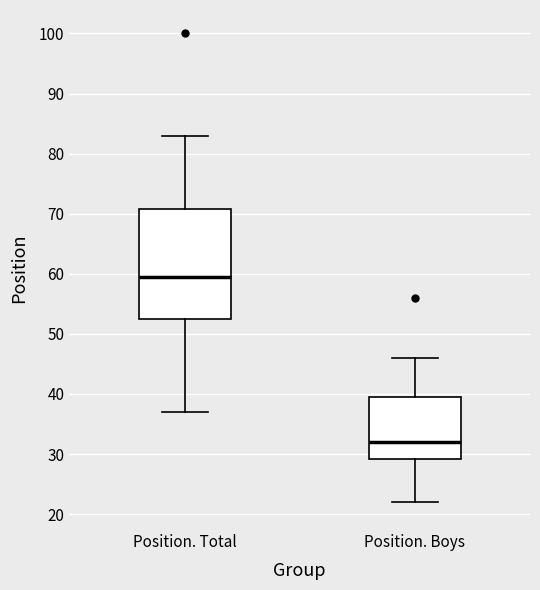

Which box is the tallest, from its lower edge to its upper edge?

Position. Total